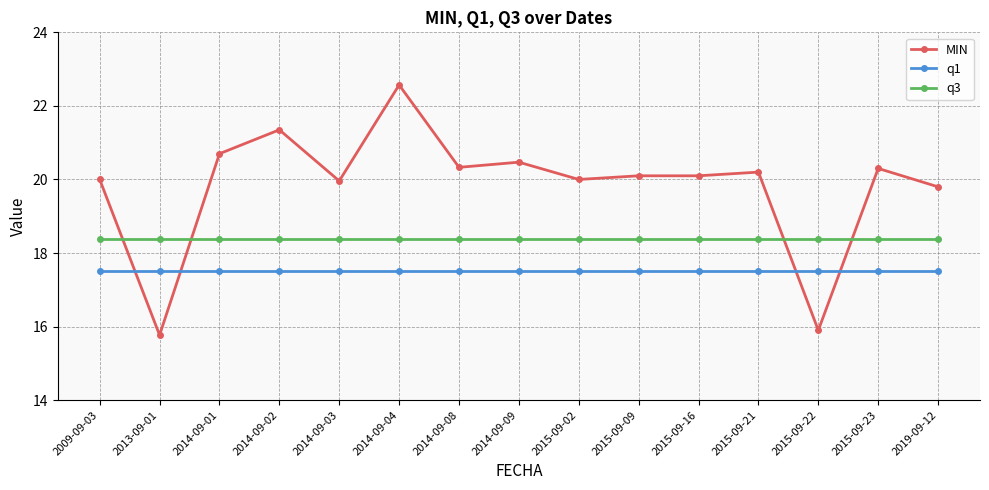

What are all the series names shown in the legend?

MIN, q1, q3